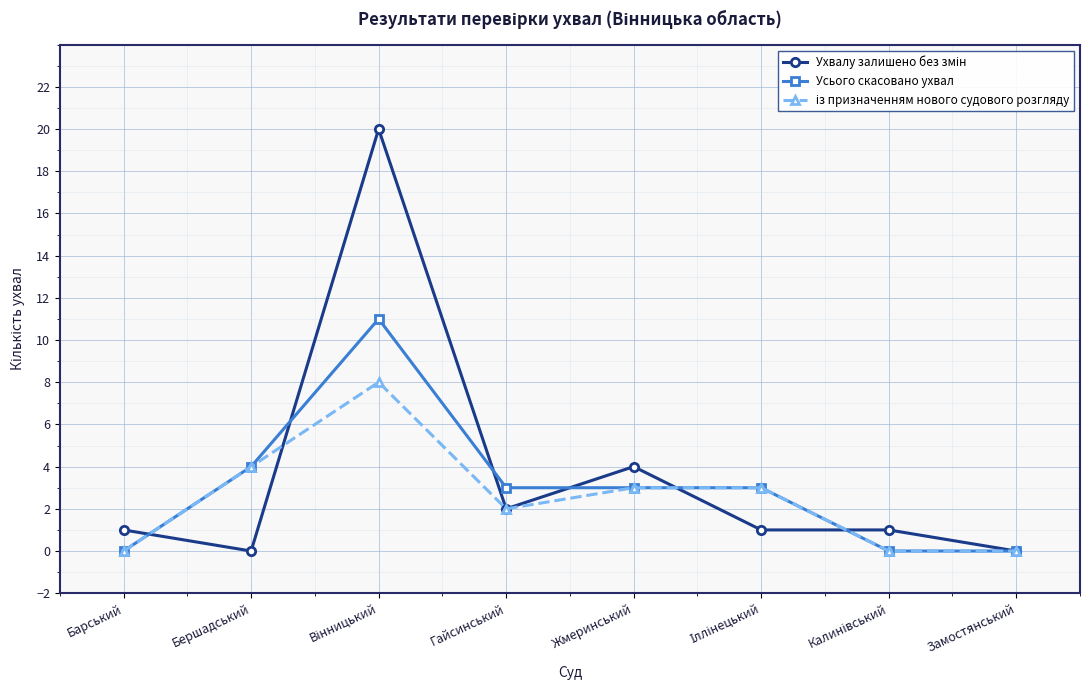

How many data points does each series have?

8